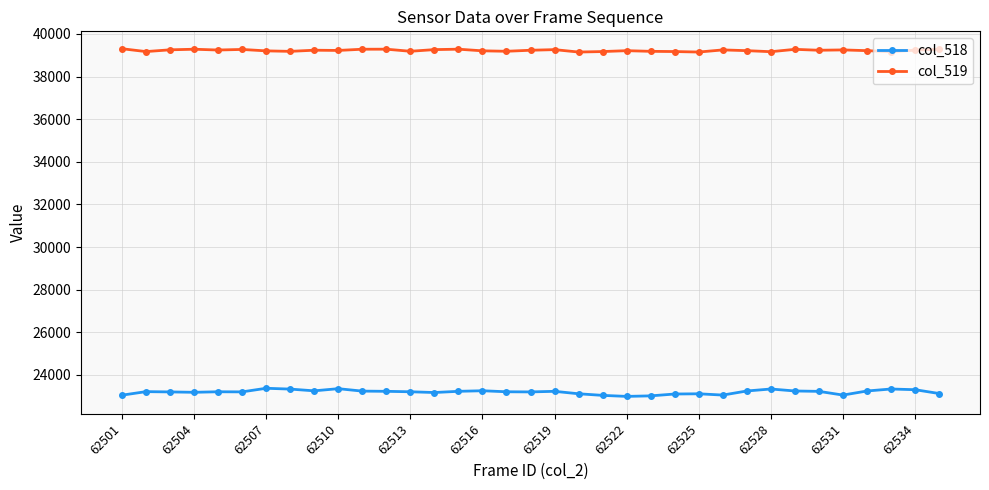

What is the value of the col_518 point at the 15th from the left?

23232